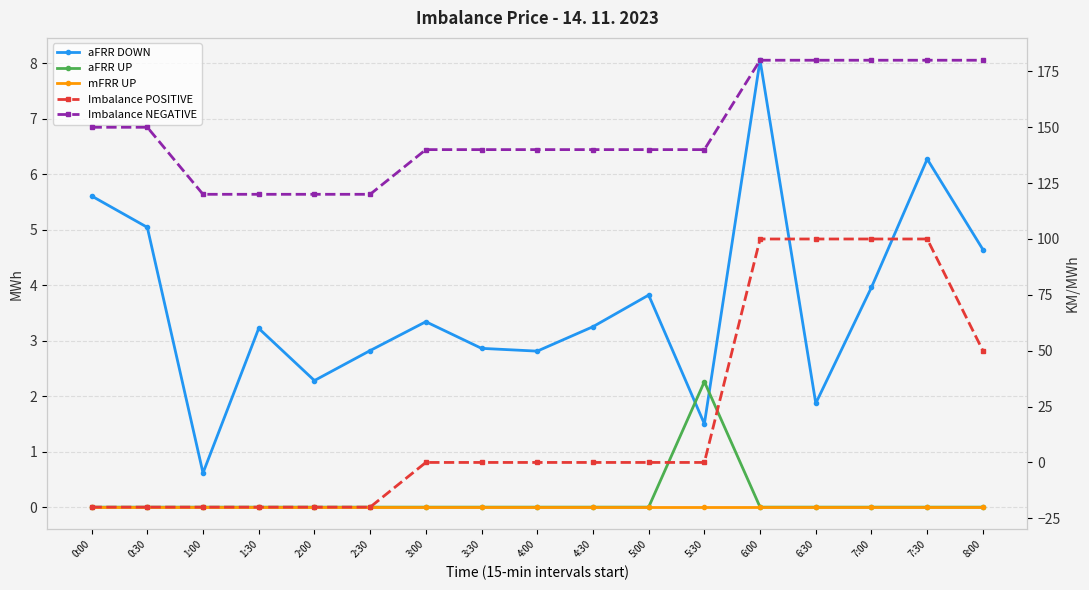

How many times do aFRR UP and aFRR DOWN cross each other?

2